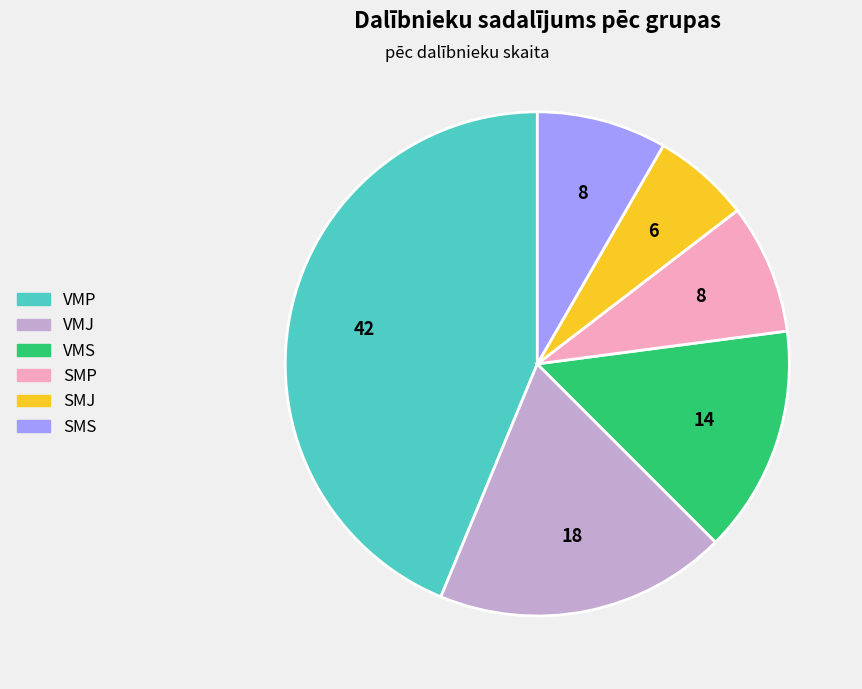

Combined, do VMJ and SMP account for over 50%?

No